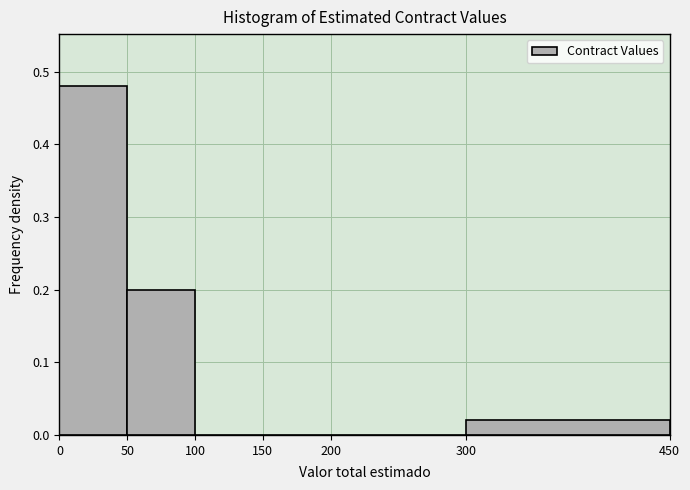

Over which range of the x-axis is the bar tallest?

0 to 50